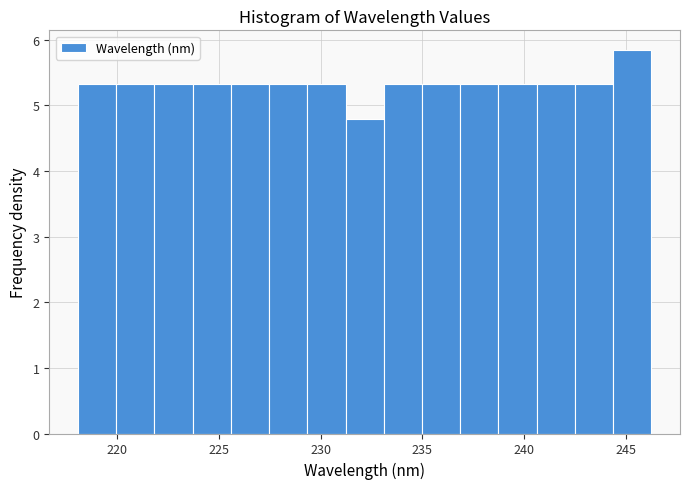

Read against the x-axis, roughly where is the centre of the tallest bar?

245.5